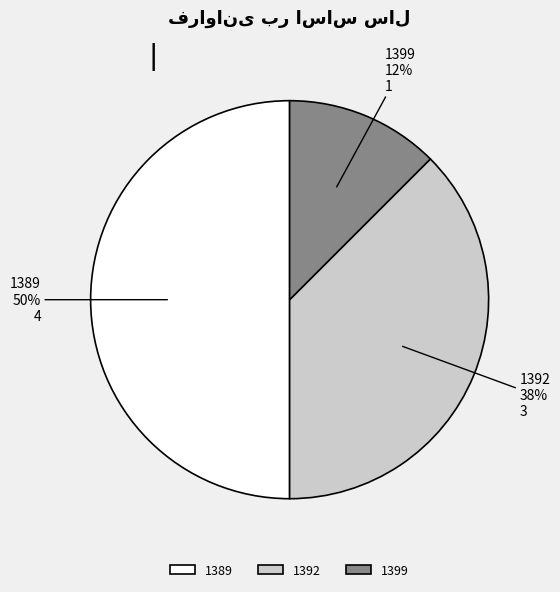

What percentage is the 1389 slice, to the nearest percent?

50%